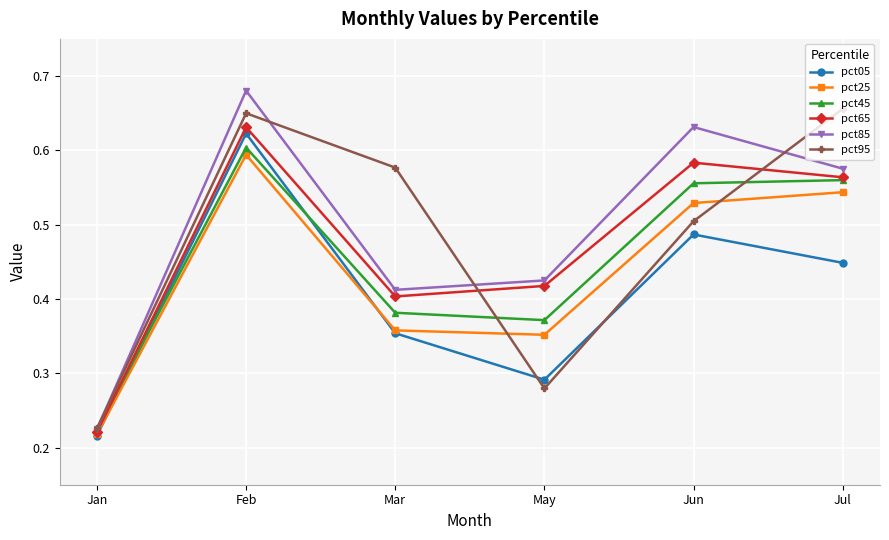

In pct65, how many points are lower than both neighbors (excluding endpoints)?

1